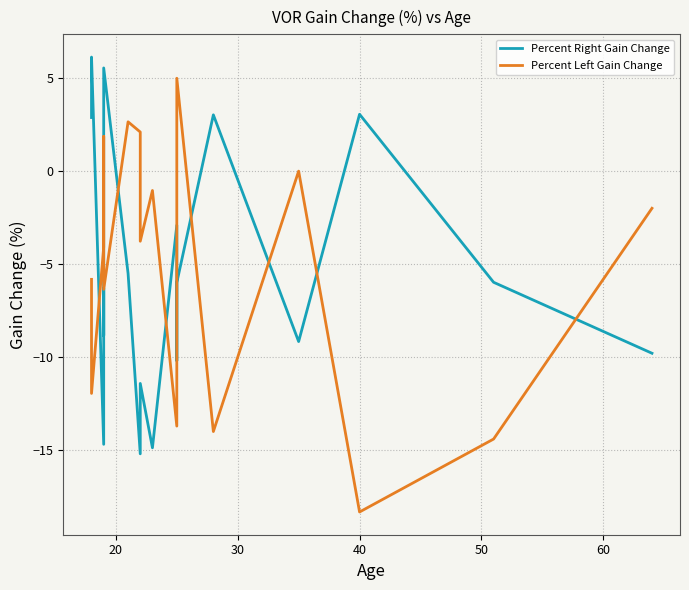

What is the total value across all series at 30?

-18.8